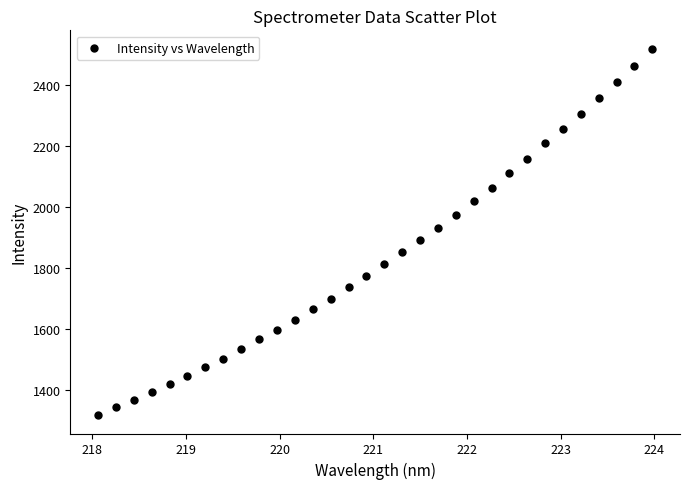

What Y value in the scatter plot is closest to 1919?

1932.3